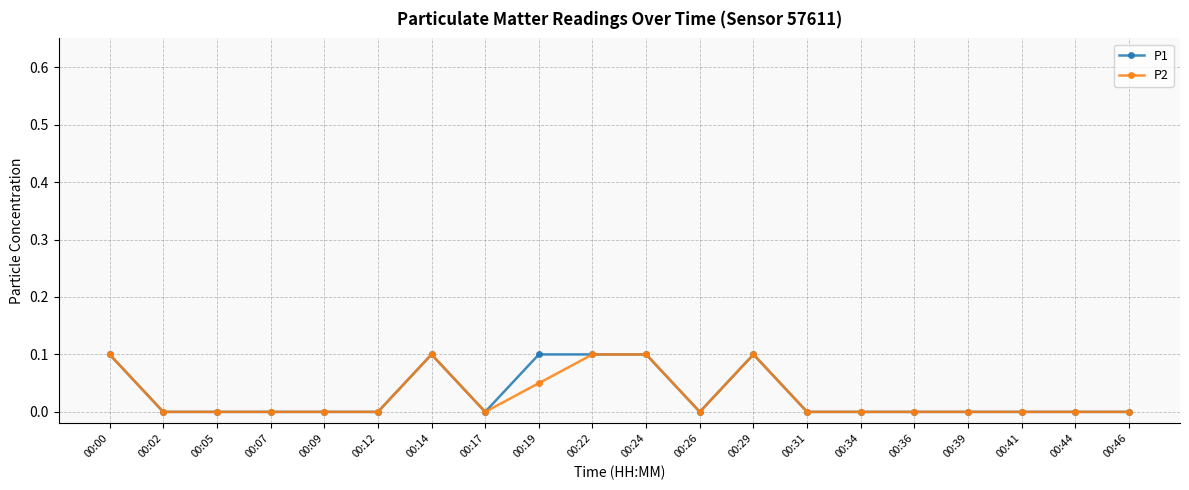

True or false: P1 has more than 0 interior local peaks.

True